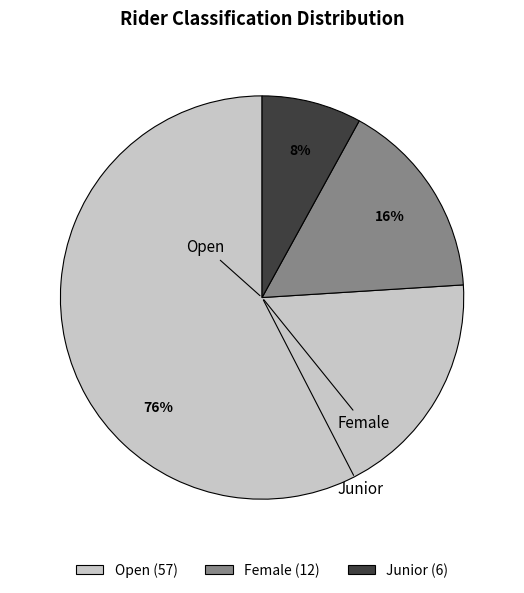

Rank the categories by value from lowest to highest.

Junior, Female, Open